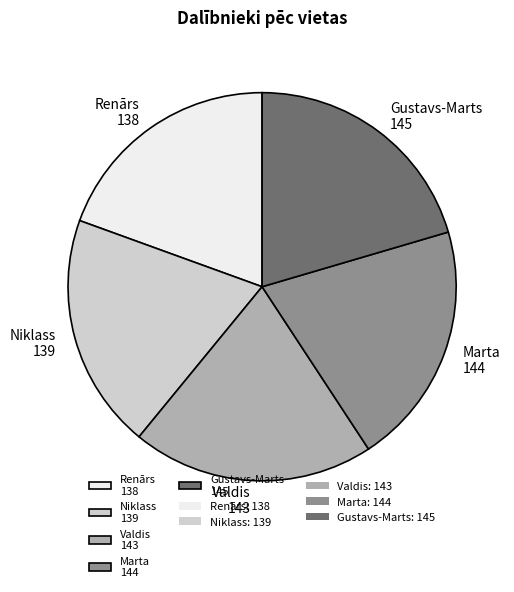

Approximately how many times larger is the value at Marta 144 compared to Niklass 139?

1.0